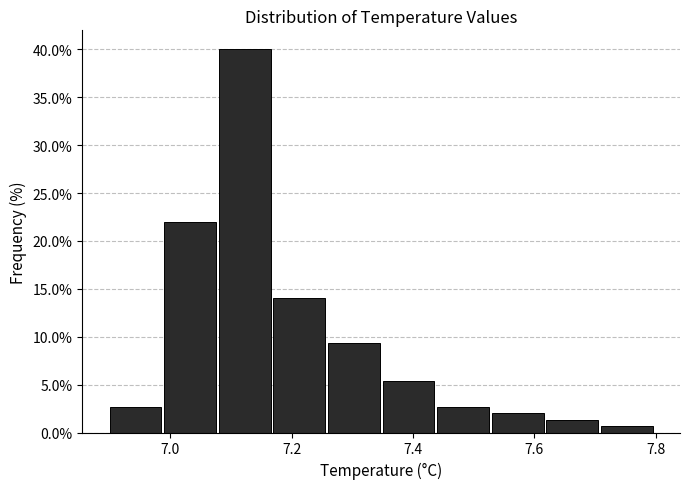

How tall is the bar that spans 7.08 to 7.17 on the x-axis? Neither the bar edges nor the heights are printed on the chart, so give them approximately, as read against the axes.

40.0